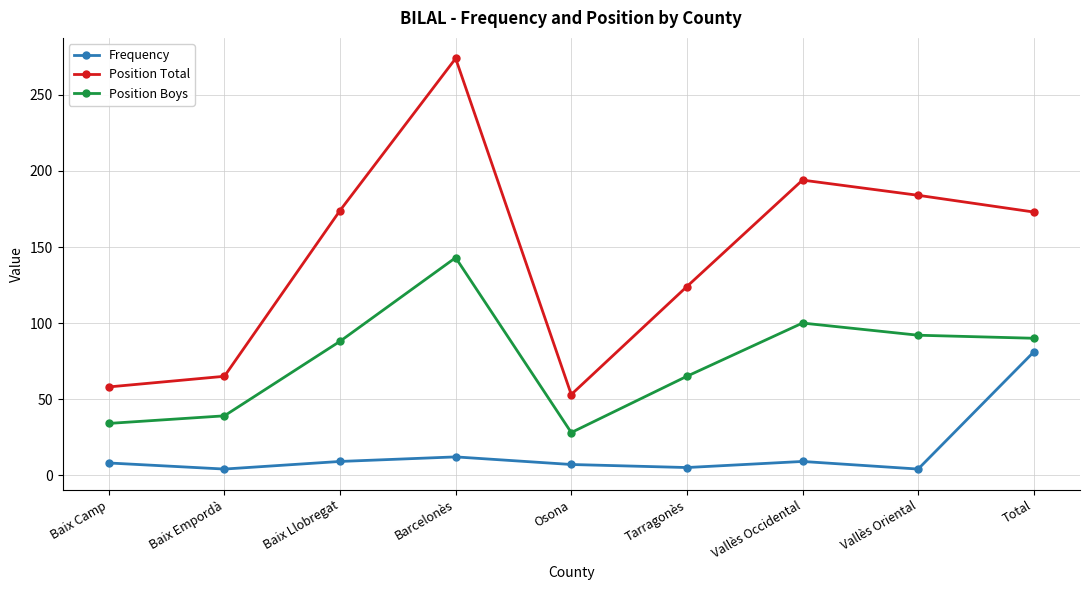

The value of Frequency at Baix Camp is 8. True or false?

True